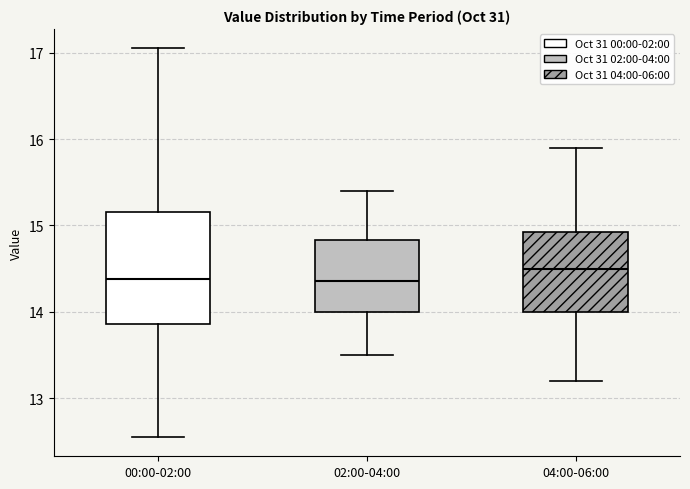

Reading left to right, transcribe this box plot: for each box, give where its median line is, the range the box spans, and where its two whiskers end, as read against the y-axis. The values are not printed on the chart, so give them approximately, as read against the axis.

00:00-02:00: median 14.4, box 13.9 to 15.2, whiskers 12.6 to 17.1
02:00-04:00: median 14.4, box 14.0 to 14.8, whiskers 13.5 to 15.4
04:00-06:00: median 14.5, box 14.0 to 14.9, whiskers 13.2 to 15.9